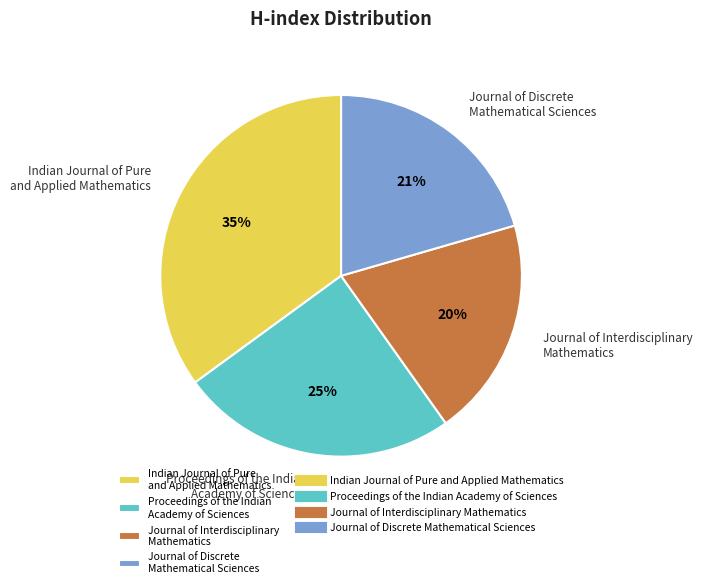

How many slices are in this pie chart?

4